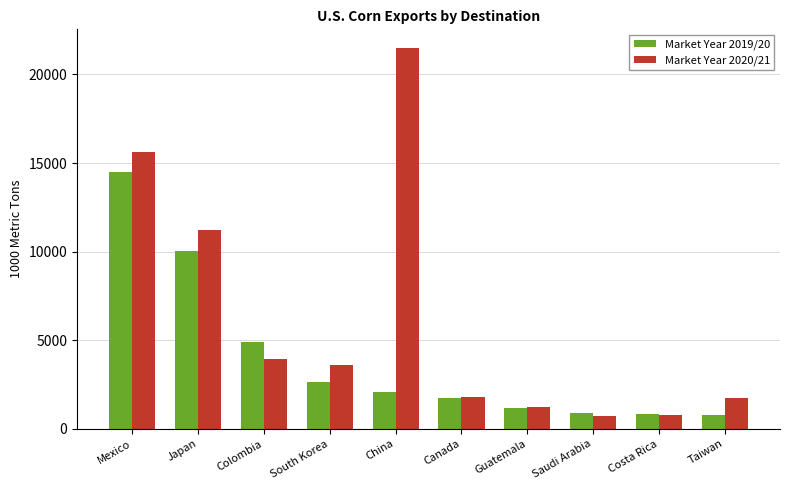

What is the label of the 7th bar from the left?

Guatemala